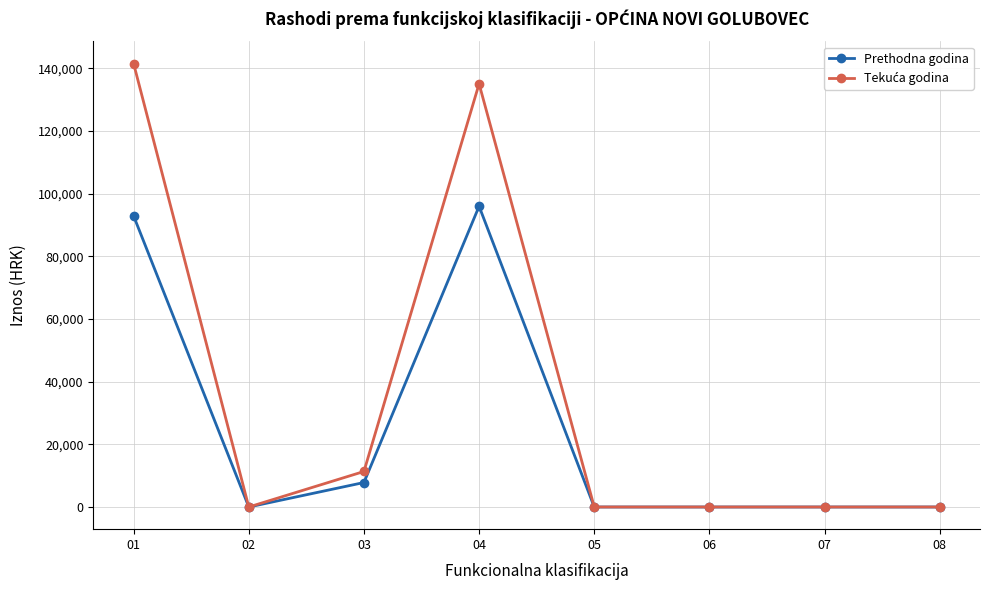

At which category does Prethodna godina reach its first local peak?

04